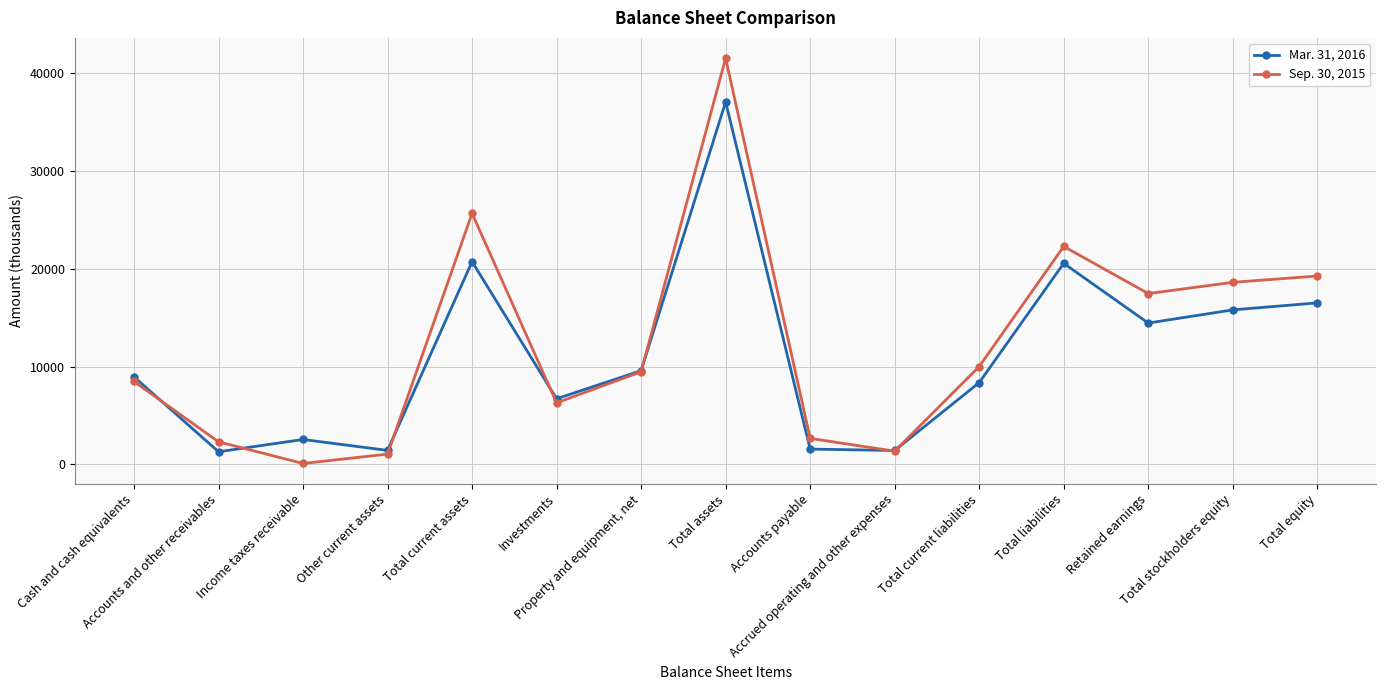

Which series has the largest range (max minus min)?

Sep. 30, 2015